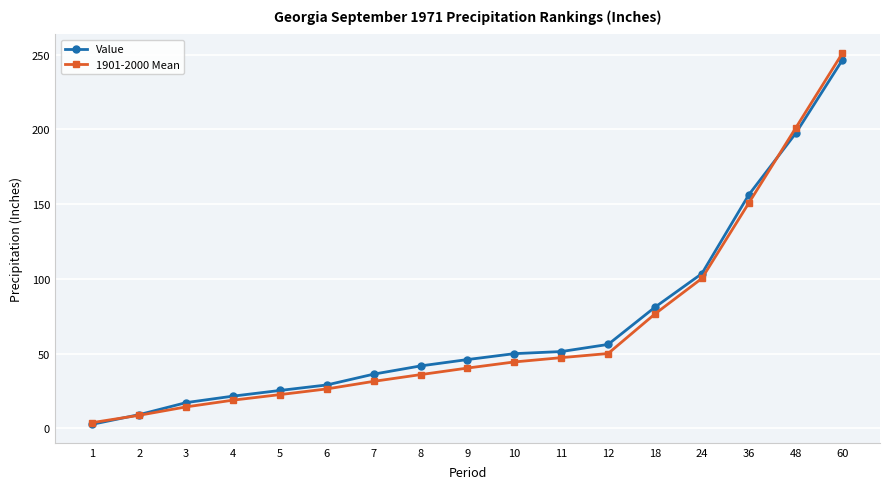

Which series has the largest total across all categories?

Value